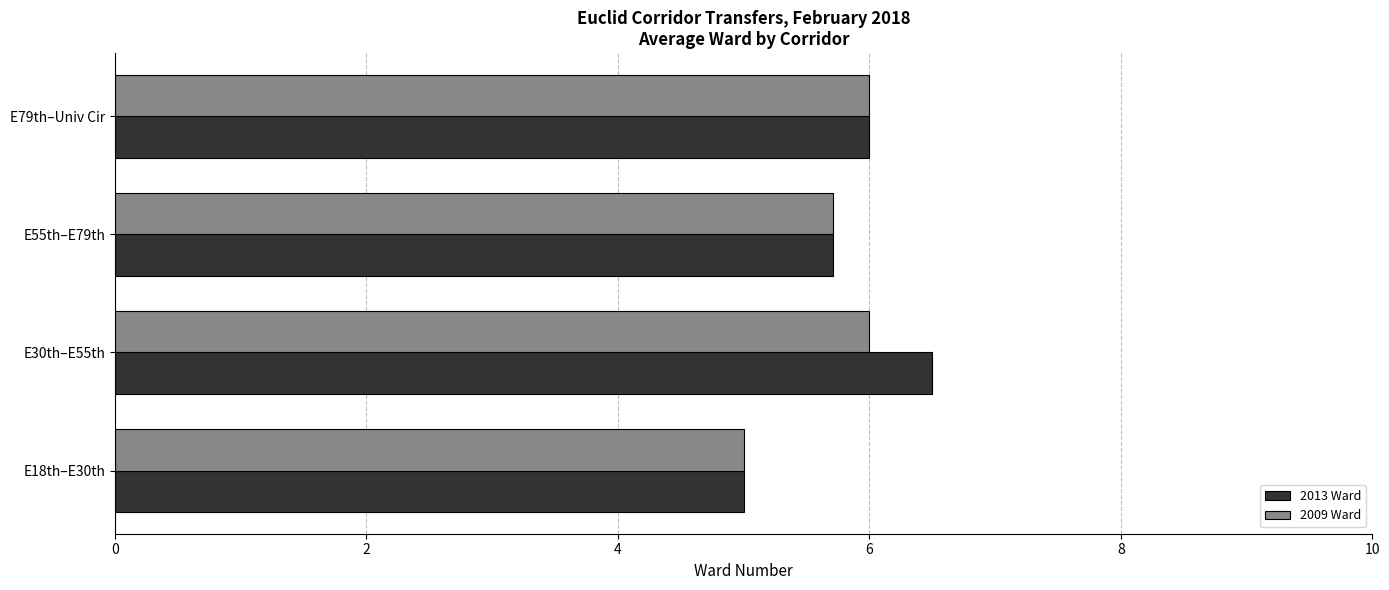

At which category is the sum across all series the highest?

E30th–E55th